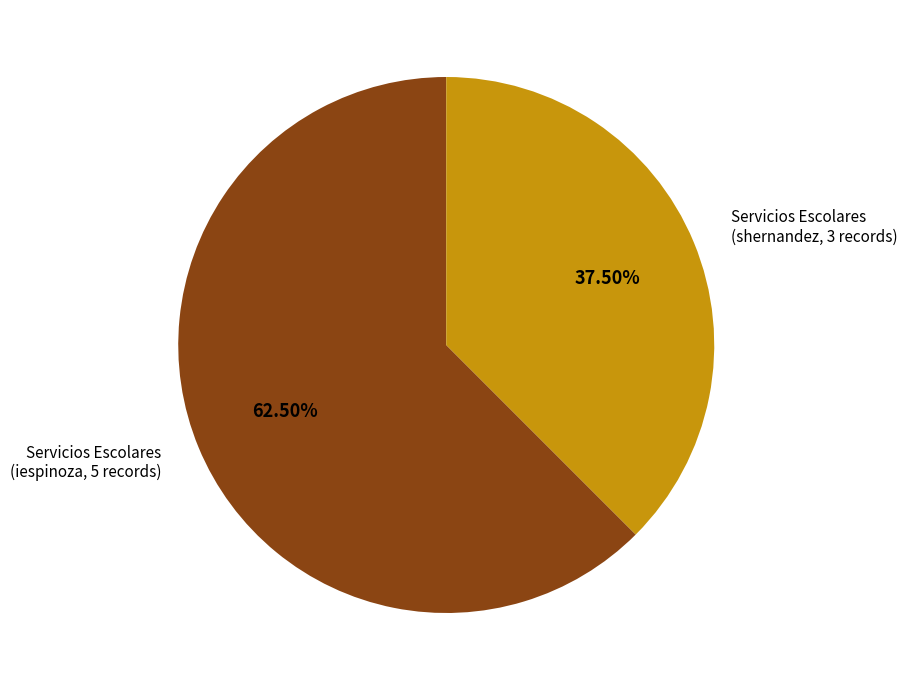

Does Servicios Escolares (iespinoza, 5 records) account for over 50% of the chart?

Yes